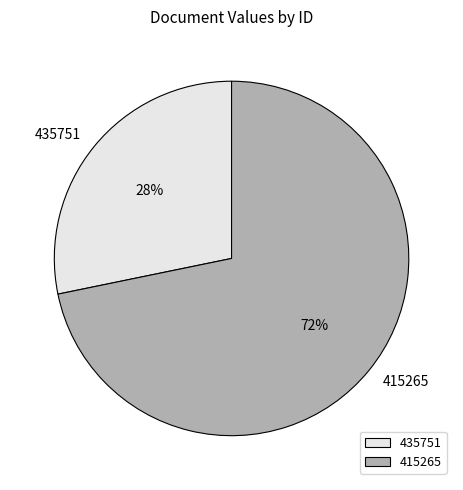

Approximately how many times larger is the value at 435751 compared to 415265?

0.4